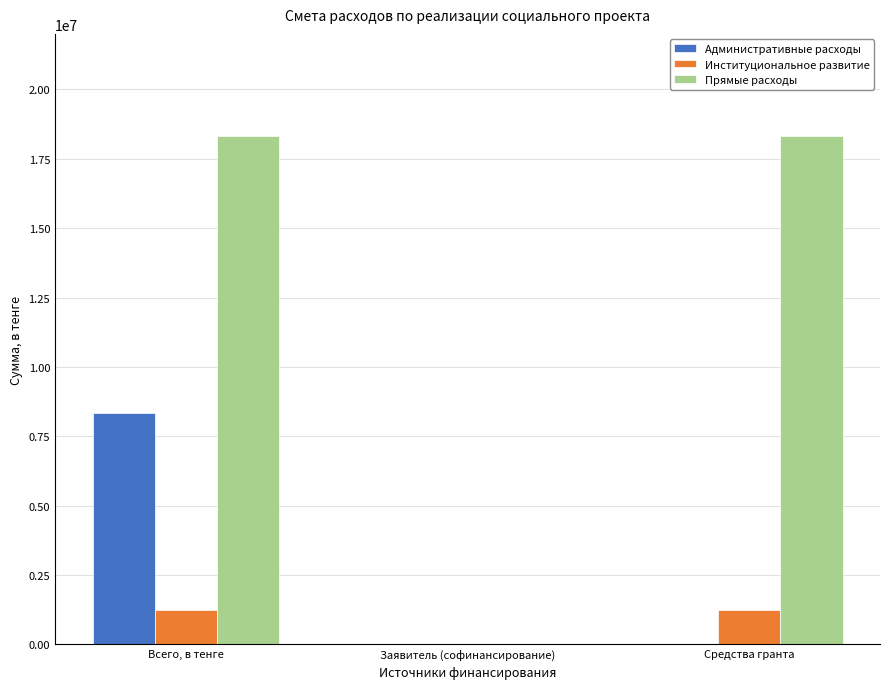

The value of Институциональное развитие at Всего, в тенге is 1260000. True or false?

True